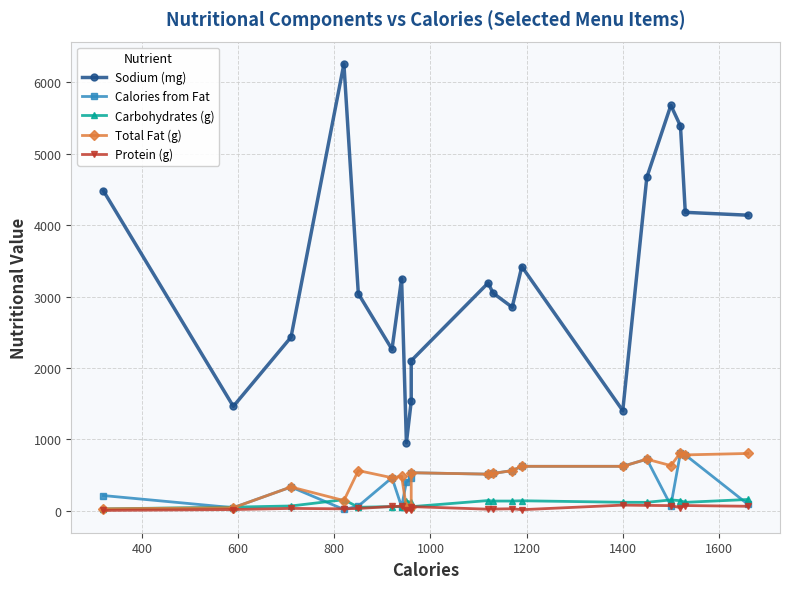

List the series in order of their peak value, highest first.

Sodium (mg), Calories from Fat, Total Fat (g), Carbohydrates (g), Protein (g)